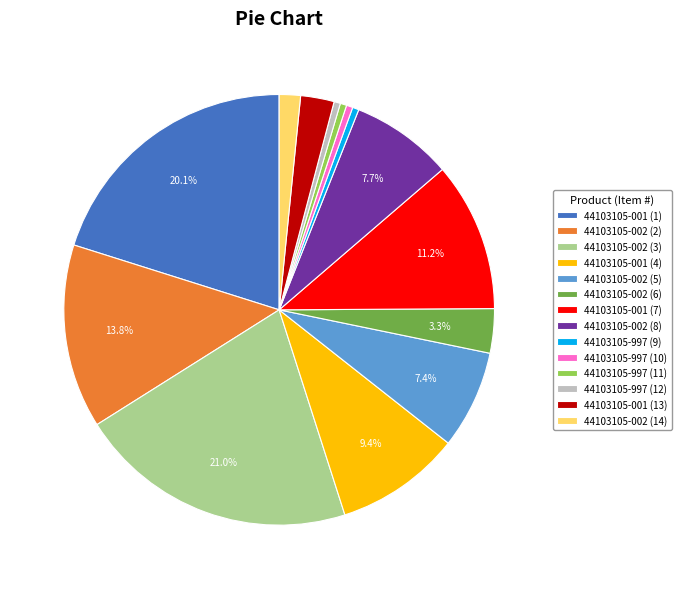

The 44103105-001 (13) slice represents 3% of the pie. True or false?

True